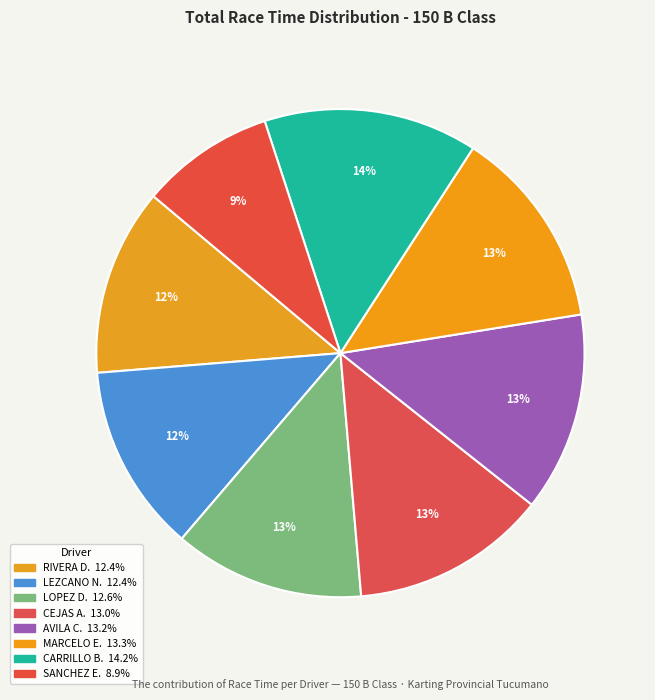

How many segments does this pie chart have?

8